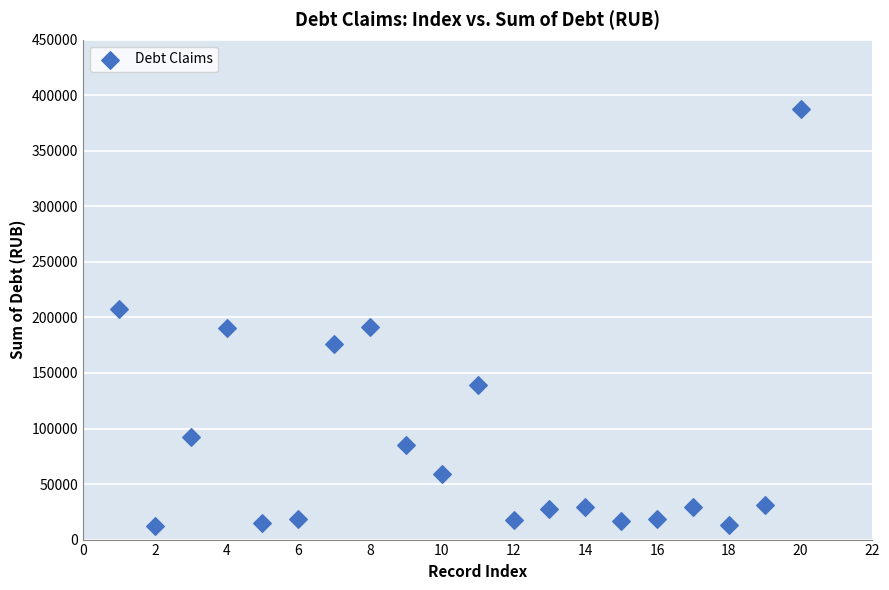

What is the range of Y values (max minus min)?

375899.0